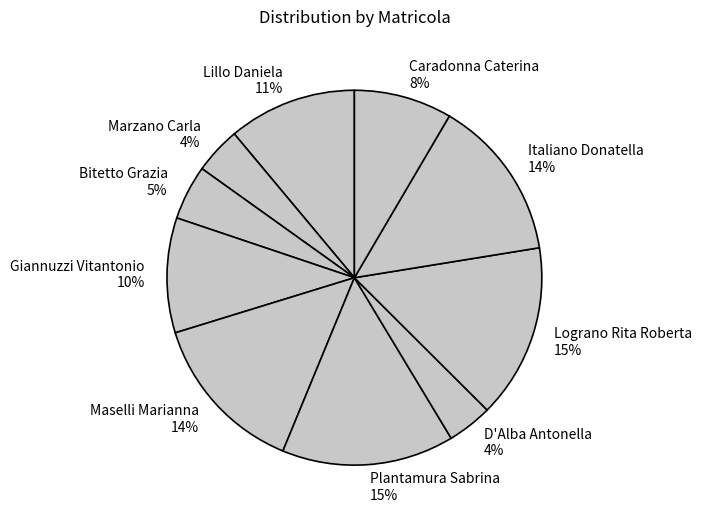

To the nearest percent, what is the average slice percentage?

10%